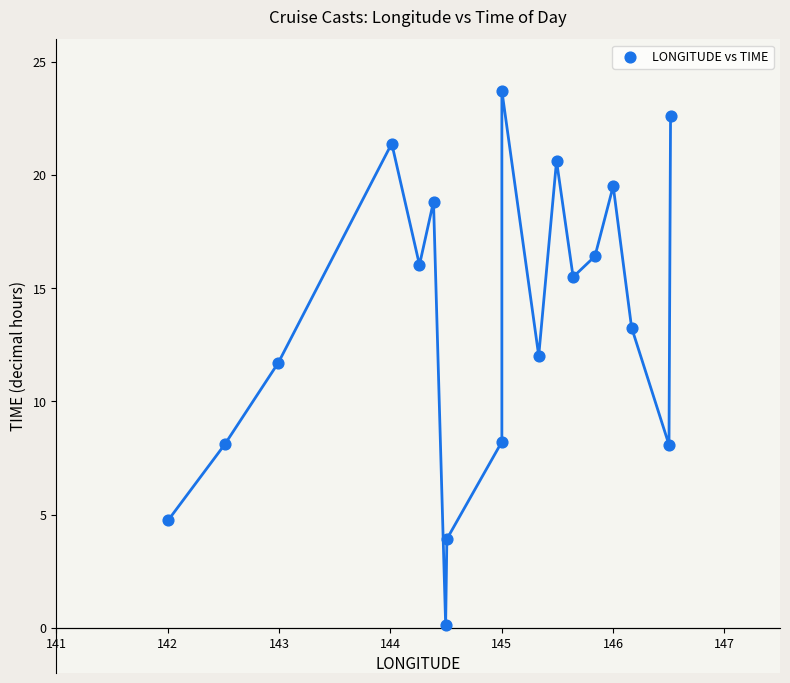

What Y value in the scatter plot is closest to 11?

11.7